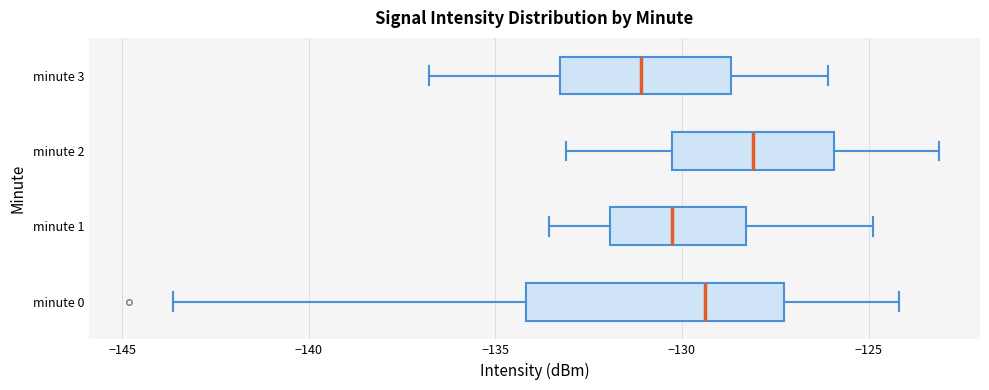

Where does the median line of the box for minute 3 sit on the x-axis? The values are not printed on the chart, so give them approximately, as read against the axis.

-131.0